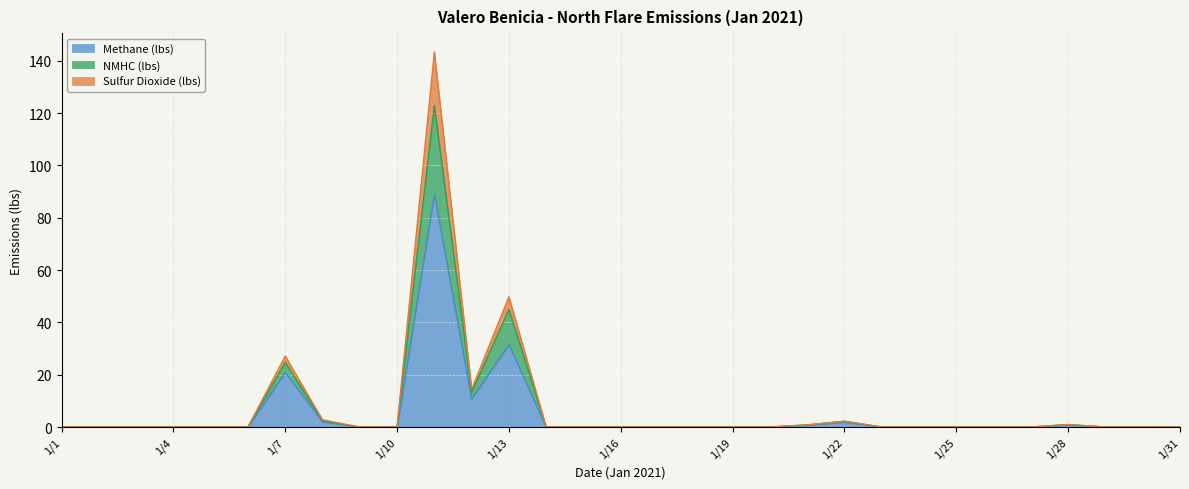

Where is the first local minimum for NMHC (lbs)?

1/12